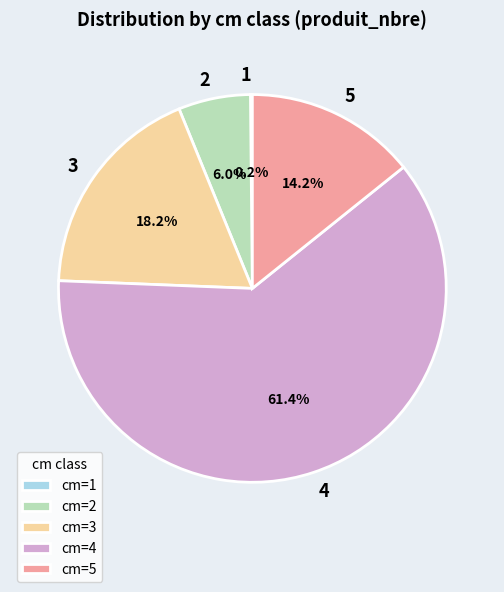

To the nearest percent, what is the difference between the largest and smallest slice percentages?

61%